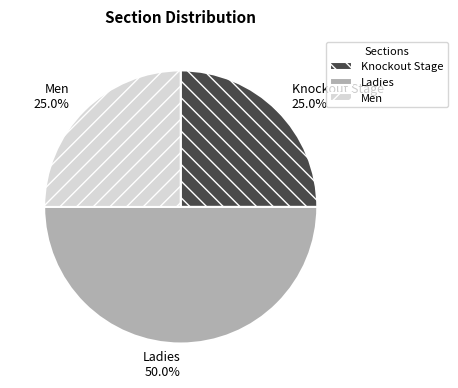

How much of the chart is everything except Men?

75.0%